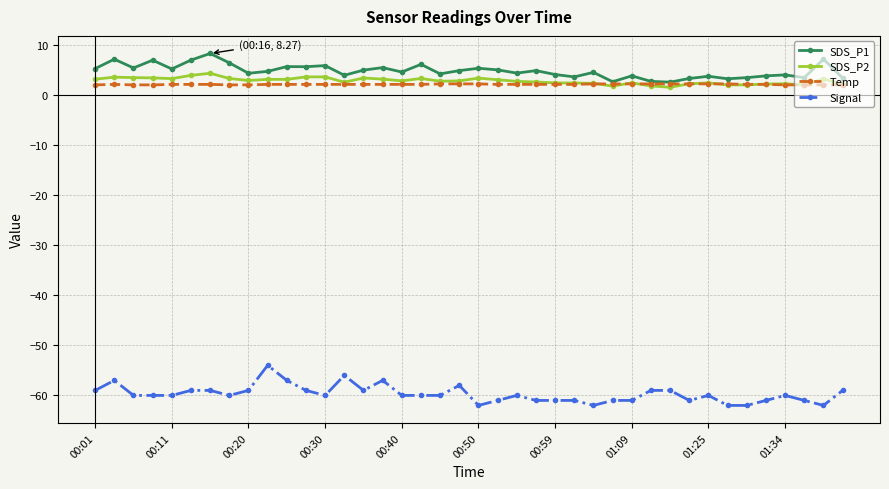

Count the number of data series in this chart.

4